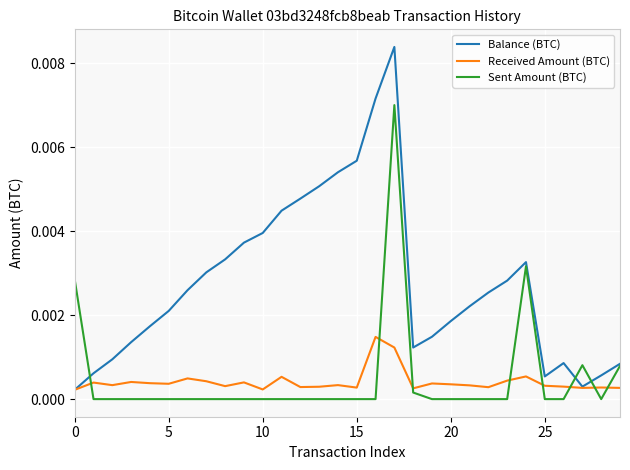

Rank the series by their maximum value, from lowest to highest.

Received Amount (BTC), Sent Amount (BTC), Balance (BTC)